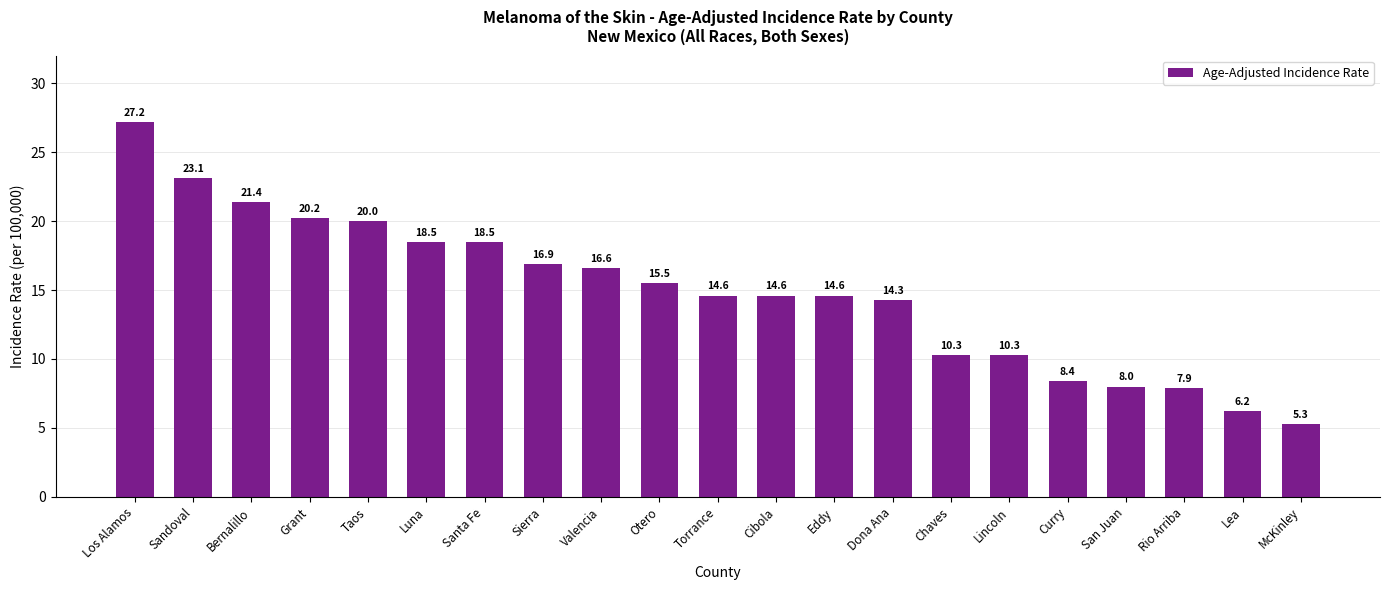

What is the approximate value at Rio Arriba?

7.9